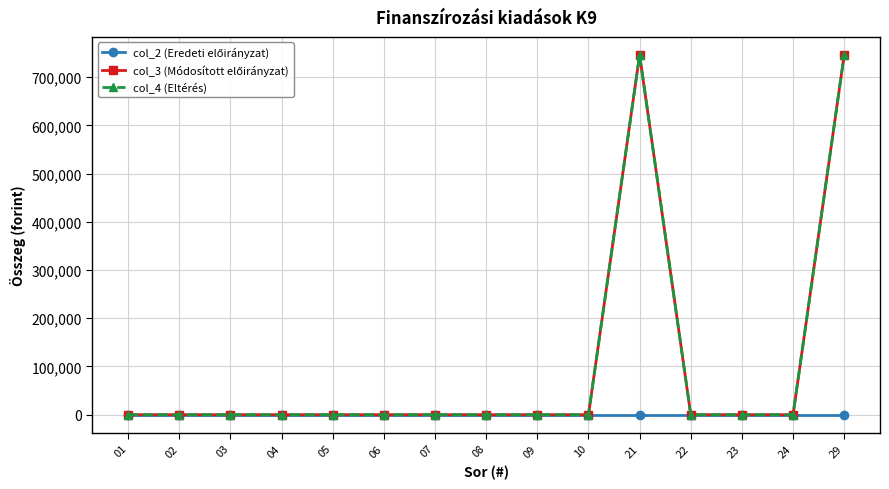

Reading left to right, list all the values displayed in this chart.

col_2 (Eredeti előirányzat): 0	0	0	0	0	0	0	0	0	0	0	0	0	0	0
col_3 (Módosított előirányzat): 0	0	0	0	0	0	0	0	0	0	746311	0	0	0	746311
col_4 (Eltérés): 0	0	0	0	0	0	0	0	0	0	746311	0	0	0	746311